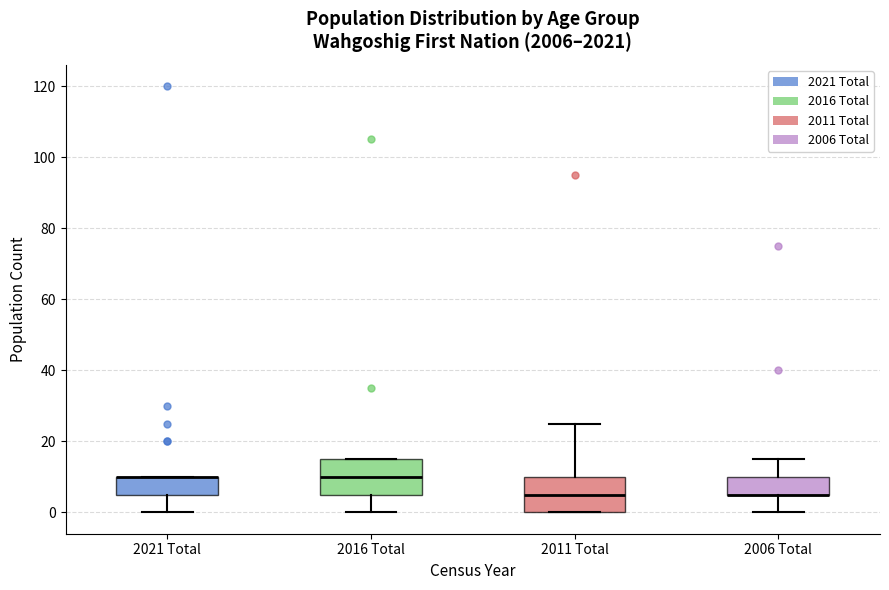

Where is the upper edge of the box for 2006 Total on the y-axis? The values are not printed on the chart, so give them approximately, as read against the axis.

10